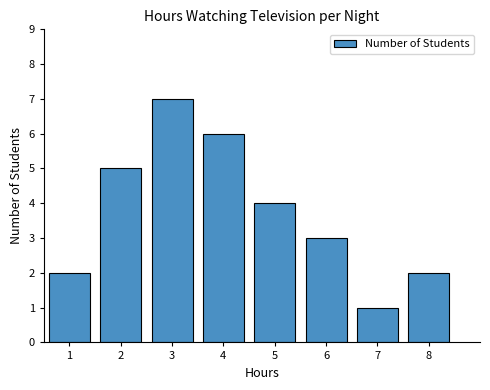

Reading right to left, extract all data points from this chart.

8=2	7=1	6=3	5=4	4=6	3=7	2=5	1=2